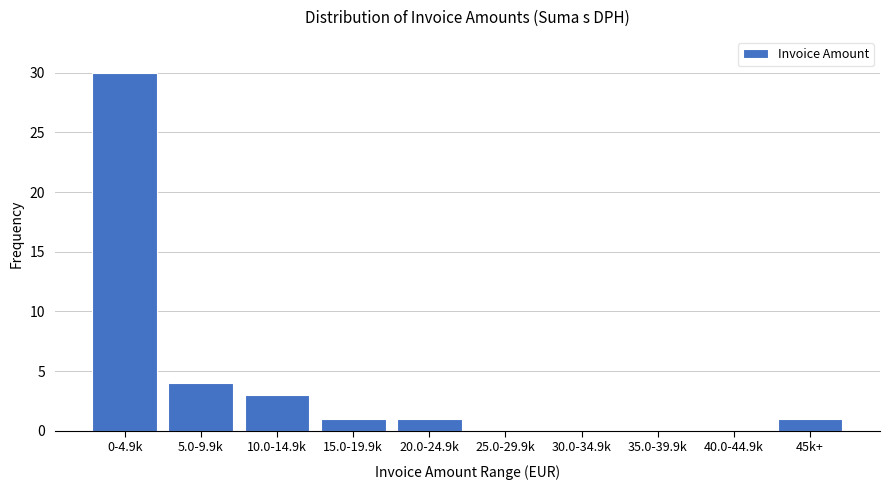

Reading right to left, what are all the values shown in this chart?

45k+=1	40.0-44.9k=0	35.0-39.9k=0	30.0-34.9k=0	25.0-29.9k=0	20.0-24.9k=1	15.0-19.9k=1	10.0-14.9k=3	5.0-9.9k=4	0-4.9k=30